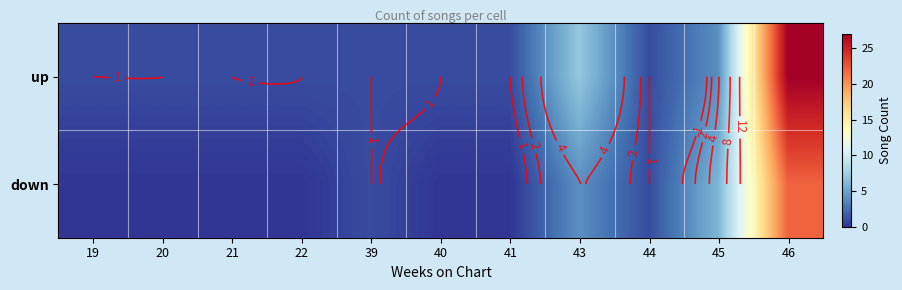

Rank the series by their average value, from highest to lowest.

up, down